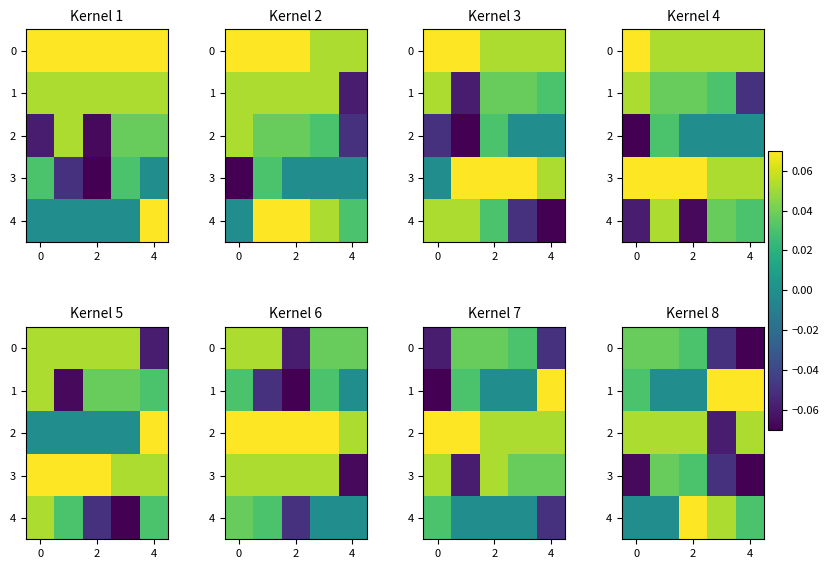

How many values in the 0 series are below 0?

2